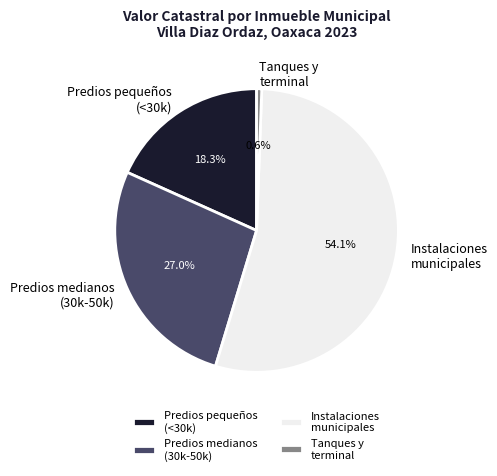

Which slice is the largest?

Instalaciones municipales